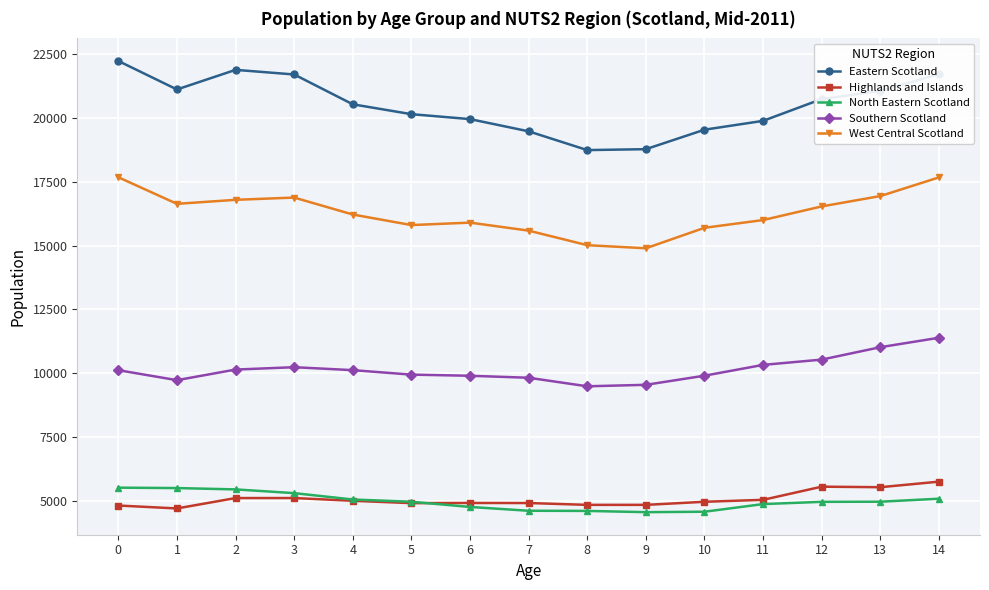

Is this an area chart (filled region under the line)?

No